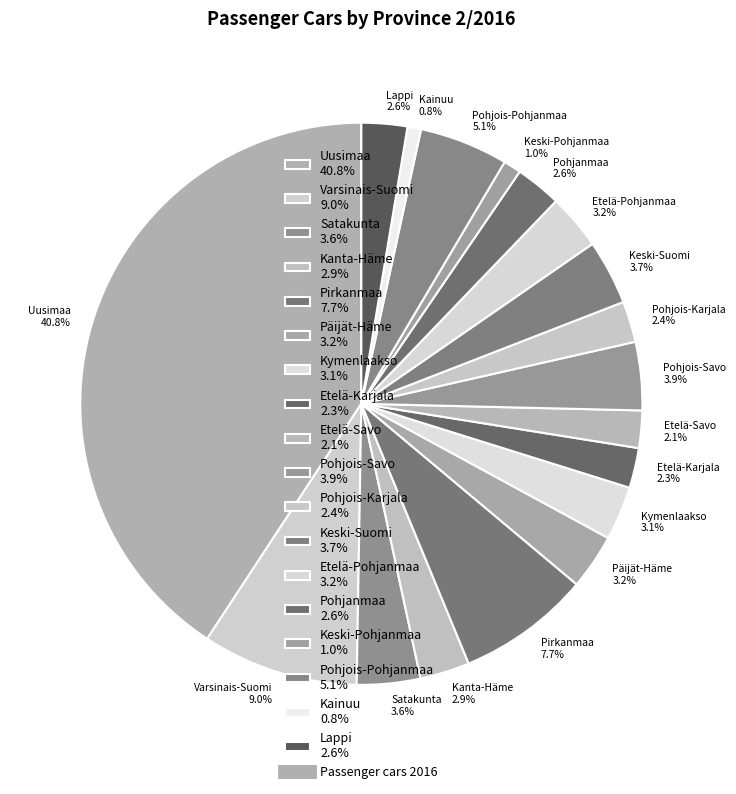

What portion of the pie excludes Pohjois-Savo 3.9%?

96.1%